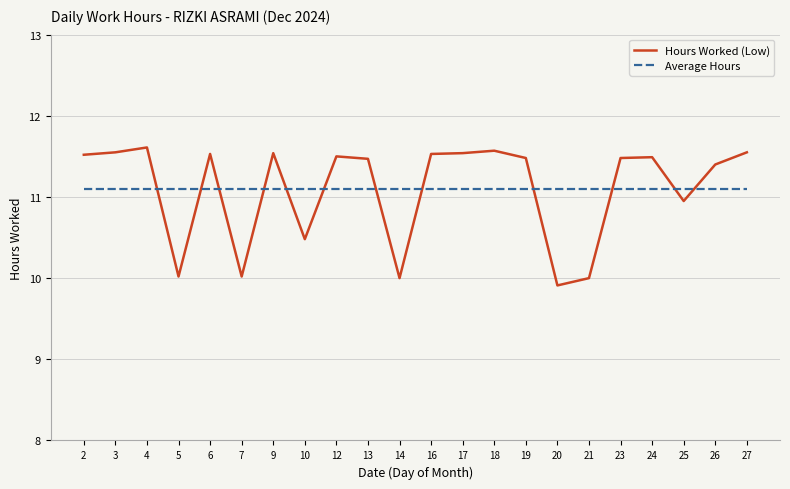

Is the value of Hours Worked (Low) at 16 greater than the value of Average Hours at 27?

Yes